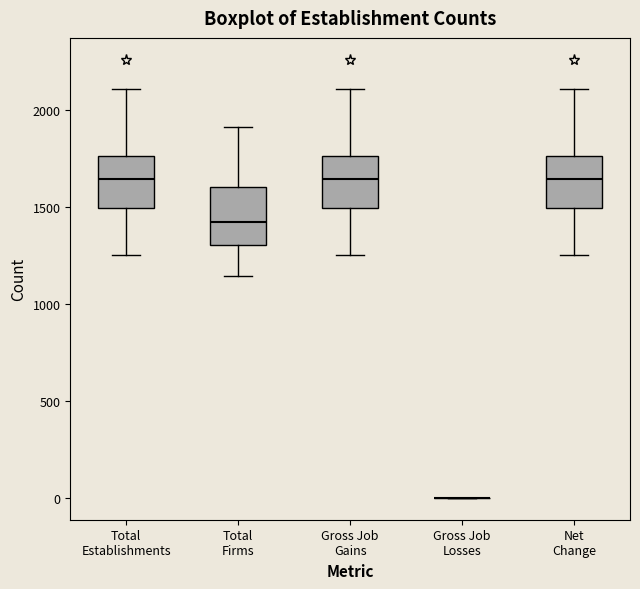

Reading left to right, transcribe this box plot: for each box, give where its median line is, the range the box spans, and where its two whiskers end, as read against the y-axis. The values are not printed on the chart, so give them approximately, as read against the axis.

Total Establishments: median 1650, box 1500 to 1750, whiskers 1250 to 2100
Total Firms: median 1400, box 1300 to 1600, whiskers 1150 to 1900
Gross Job Gains: median 1650, box 1500 to 1750, whiskers 1250 to 2100
Gross Job Losses: box collapsed to a line at 0, whiskers 0 to 0
Net Change: median 1650, box 1500 to 1750, whiskers 1250 to 2100